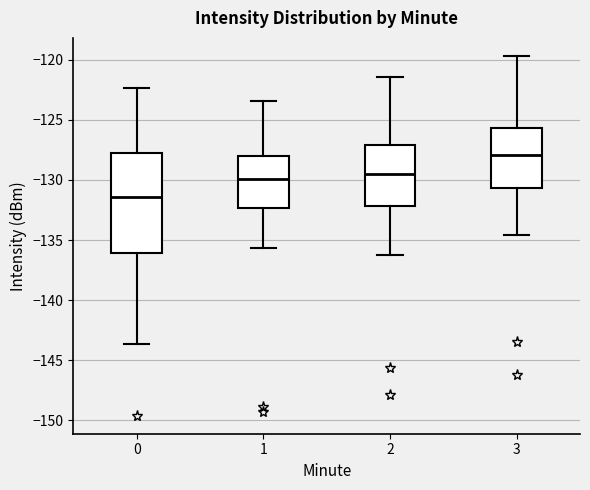

Comparing the boxes themselves (not the whiskers), which one is the tallest?

0